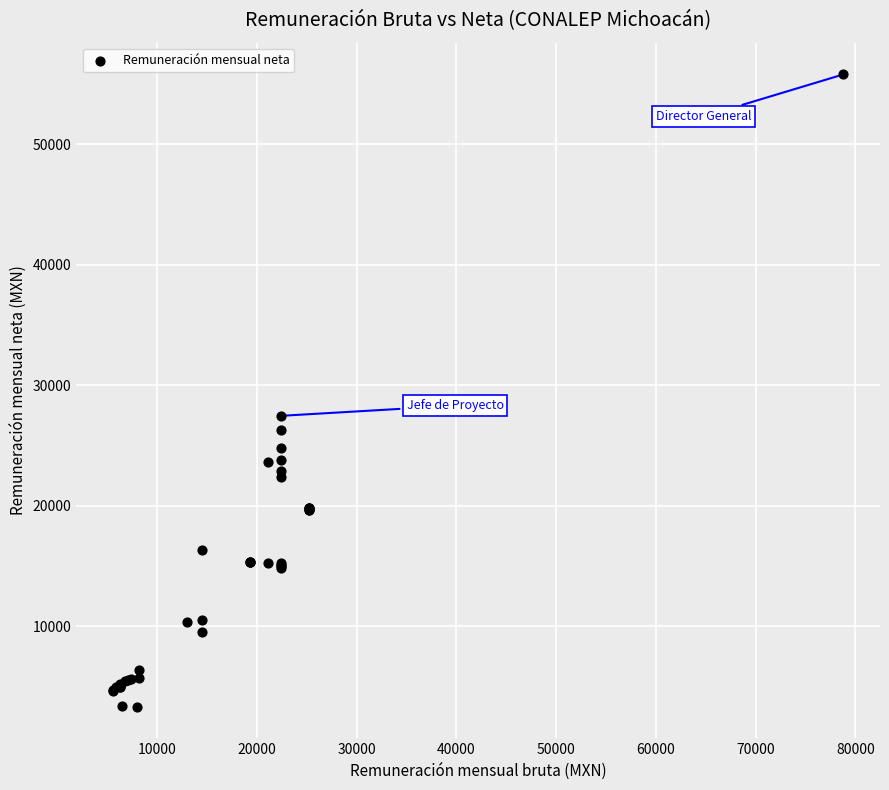

What Y value in the scatter plot is closest to 29544?

27444.9